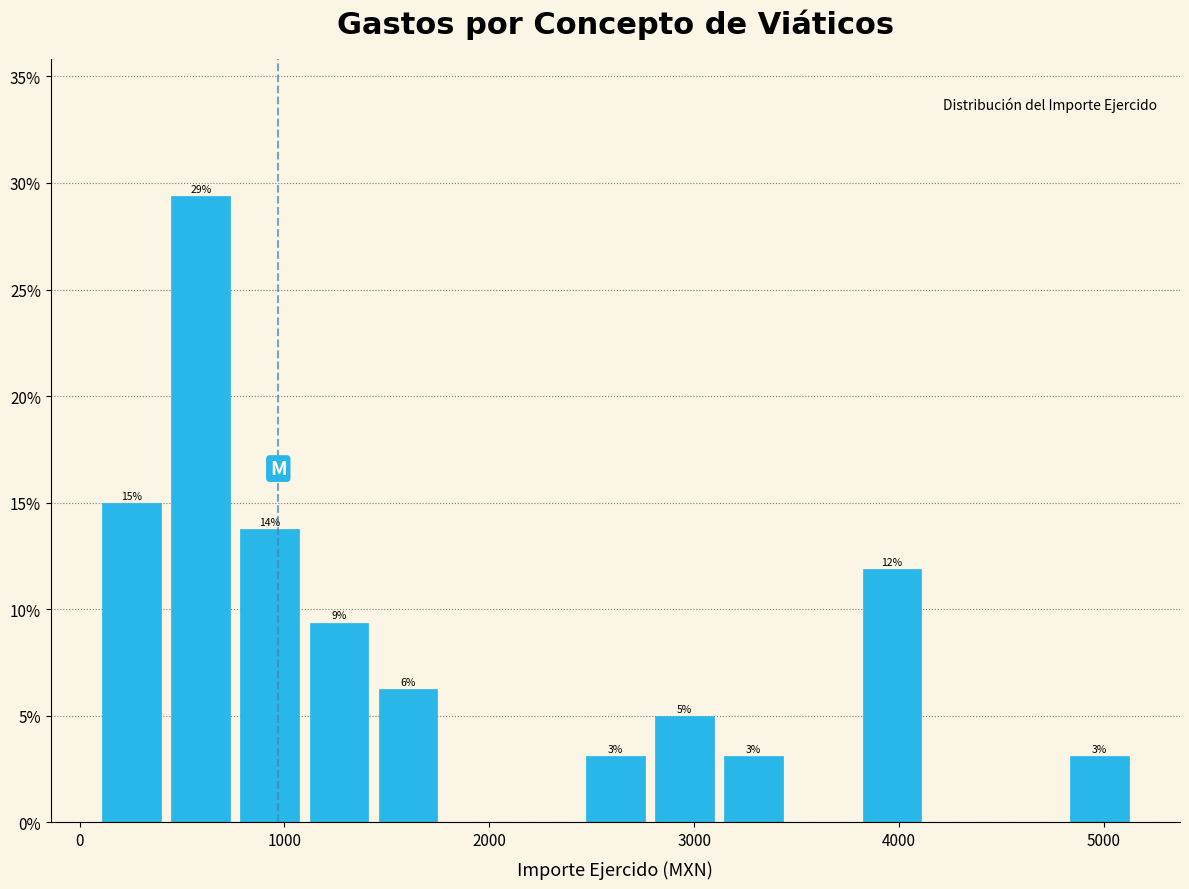

Around what value on the x-axis is the tallest bar? Give the approximate position of its centre, as read against the axis.

600